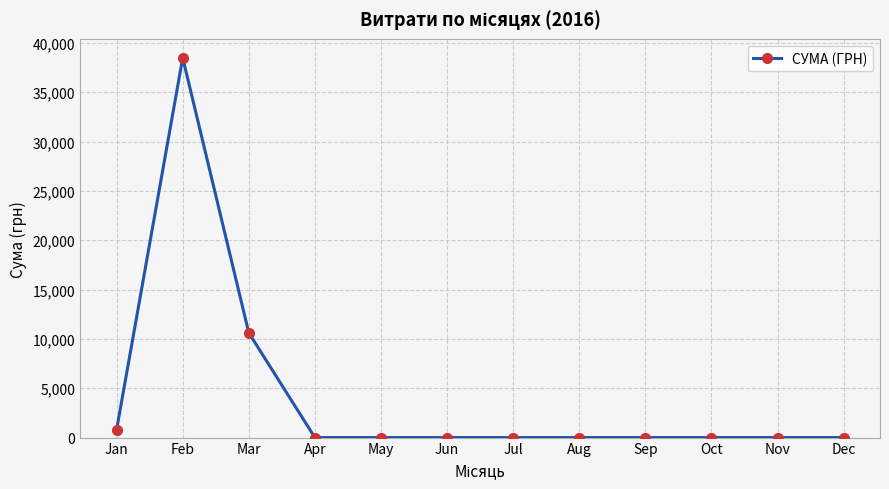

Which has a higher value, Sep or Jan?

Jan